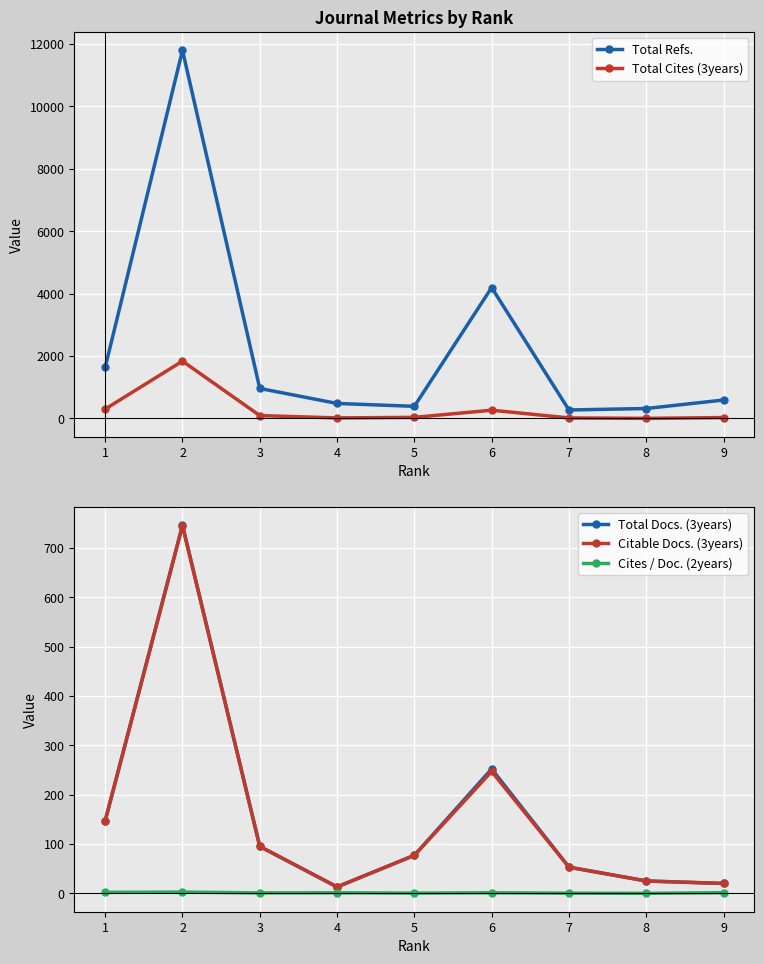

What is the difference between the highest and lowest values at 6?

4189.9